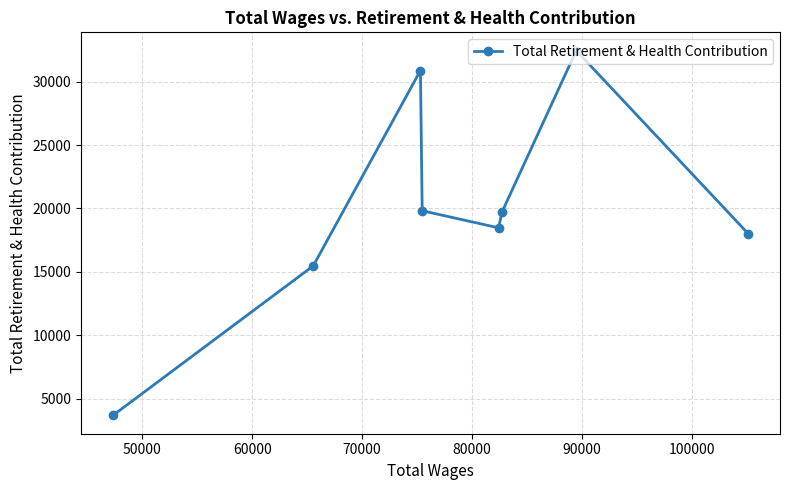

How many data points are above 19708?

3